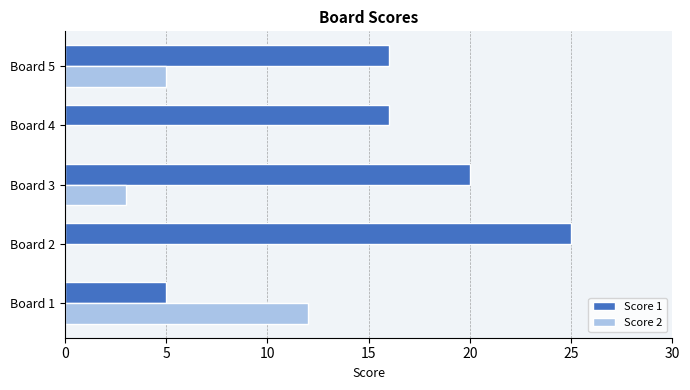

How many Score 2 values are between 0 and 5?

4